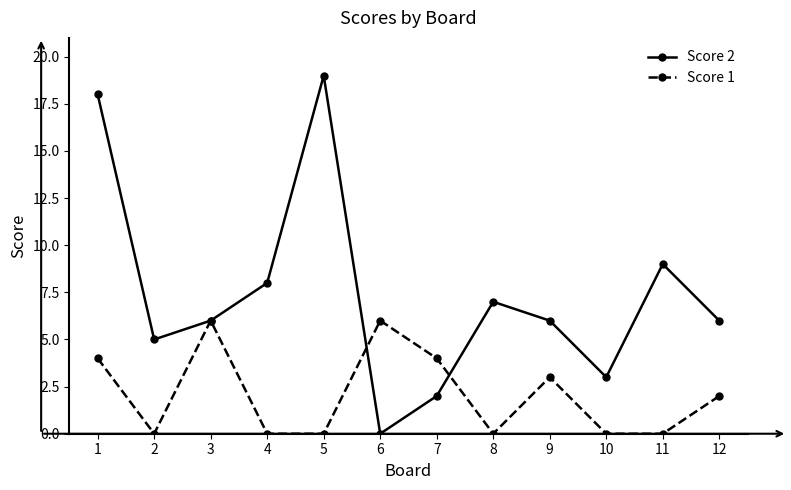

What is the total value across all series at 6?

6